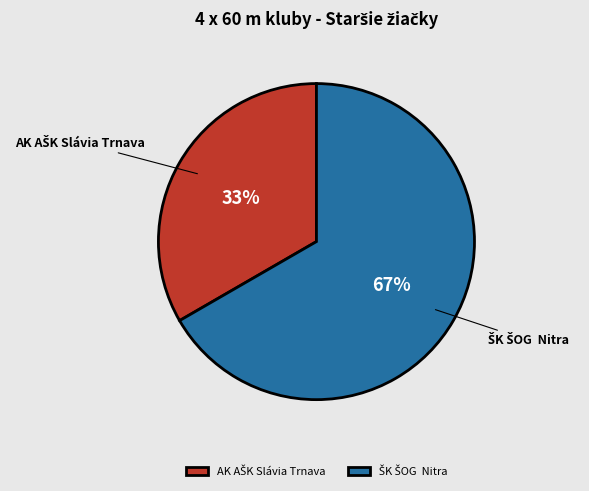

To the nearest percent, what is the average slice percentage?

50%